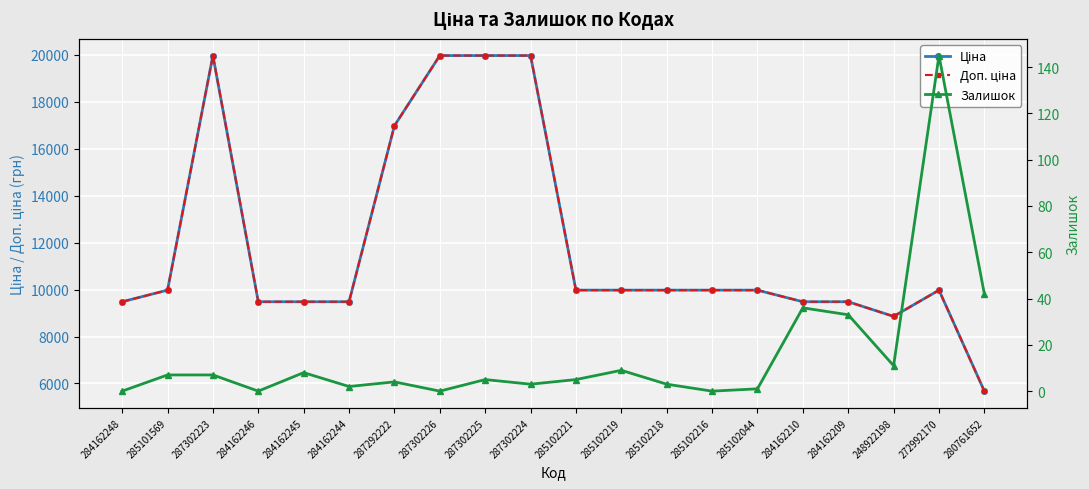

True or false: Залишок and Доп. ціна intersect in this chart.

False